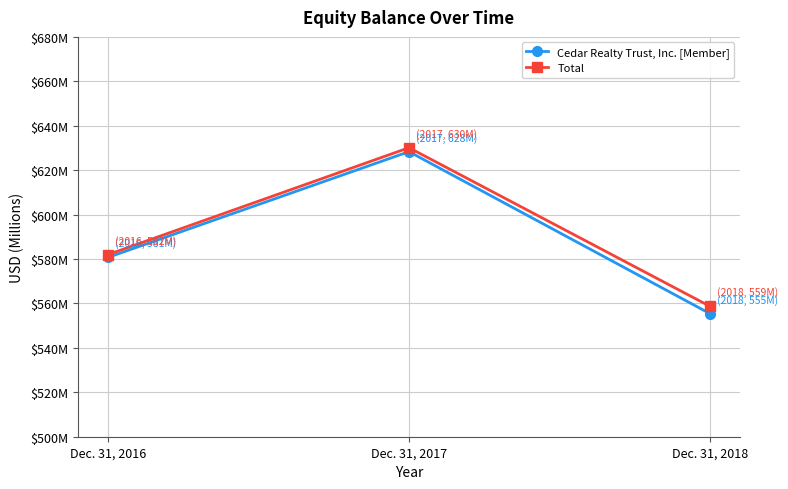

Rank the series at Dec. 31, 2018 from highest to lowest value.

Total, Cedar Realty Trust, Inc. [Member]